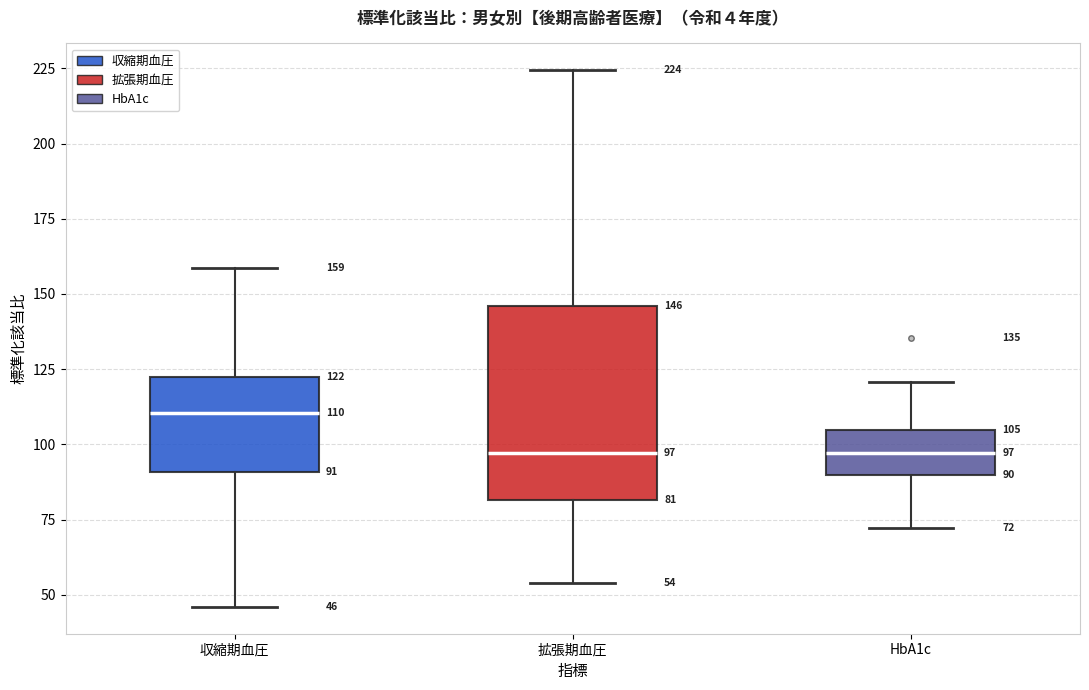

Which box is the tallest, from its lower edge to its upper edge?

拡張期血圧